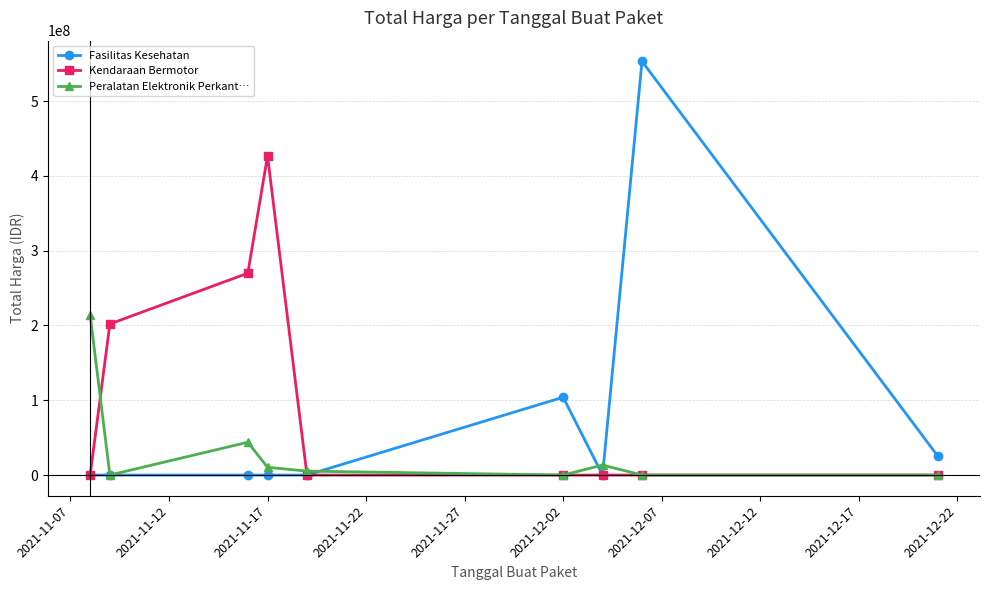

What is the highest value of the Kendaraan Bermotor series?

426700000